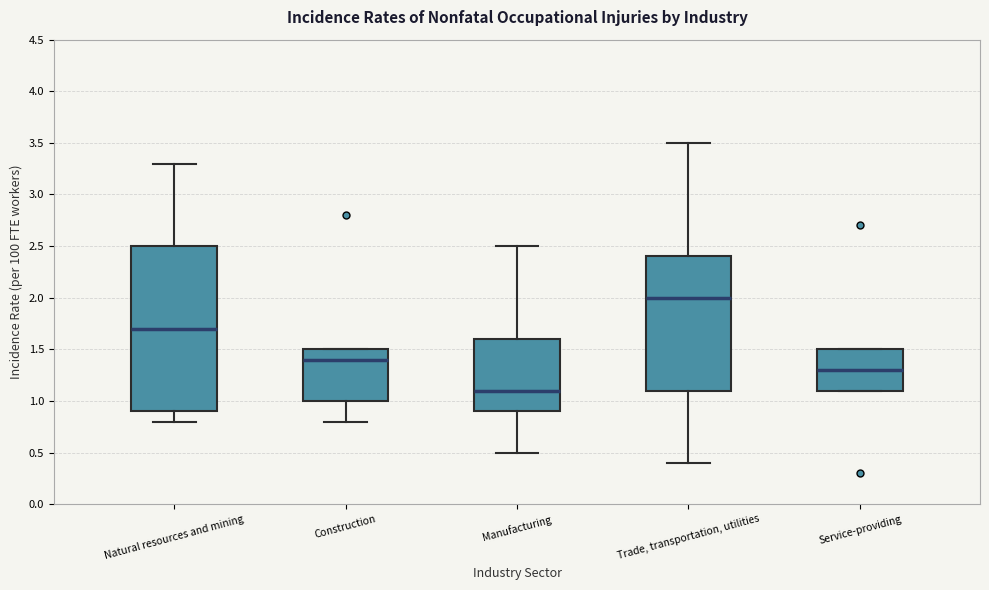

Reading left to right, read every box against the y-axis: the position of its median line, the range the box covers, and the ends of its whiskers. The values are not printed on the chart, so give them approximately, as read against the axis.

Natural resources and mining: median 1.7, box 0.9 to 2.5, whiskers 0.8 to 3.3
Construction: median 1.4, box 1.0 to 1.5, whiskers 0.8 to 1.5
Manufacturing: median 1.1, box 0.9 to 1.6, whiskers 0.5 to 2.5
Trade, transportation, utilities: median 2.0, box 1.1 to 2.4, whiskers 0.4 to 3.5
Service-providing: median 1.3, box 1.1 to 1.5, whiskers 1.1 to 1.5